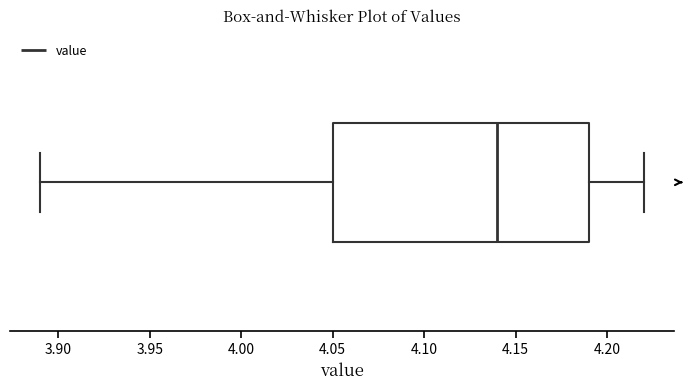

Read this box plot against the x-axis: the position of the median line, the range covered by the box, and the ends of both whiskers. The values are not printed on the chart, so give them approximately, as read against the axis.

median 4.14, box 4.05 to 4.19, whiskers 3.89 to 4.22